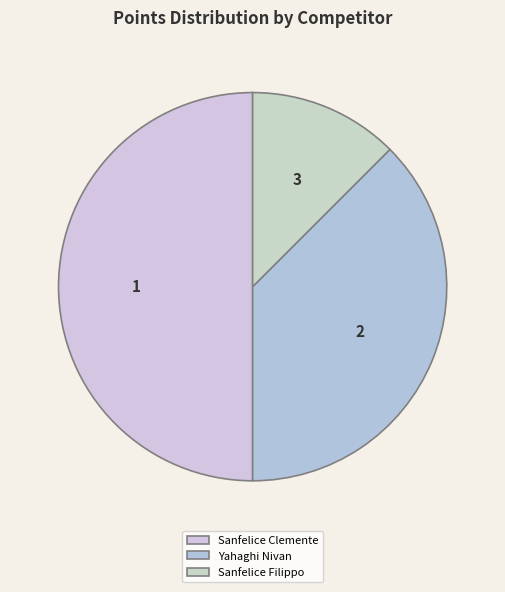

Is there a majority slice in this chart?

No